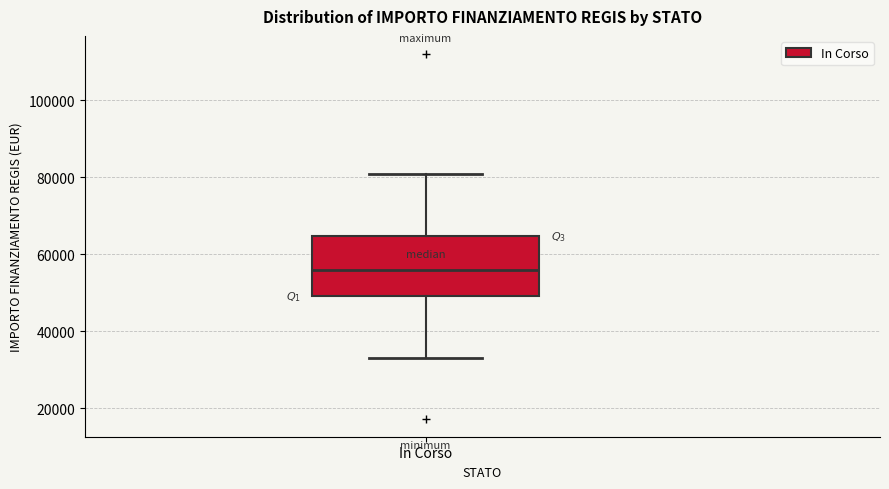

Transcribe this box plot: give where the median line is, the range the box spans, and where the two whiskers end, as read against the y-axis. The values are not printed on the chart, so give them approximately, as read against the axis.

median 56000, box 50000 to 64000, whiskers 32000 to 80000